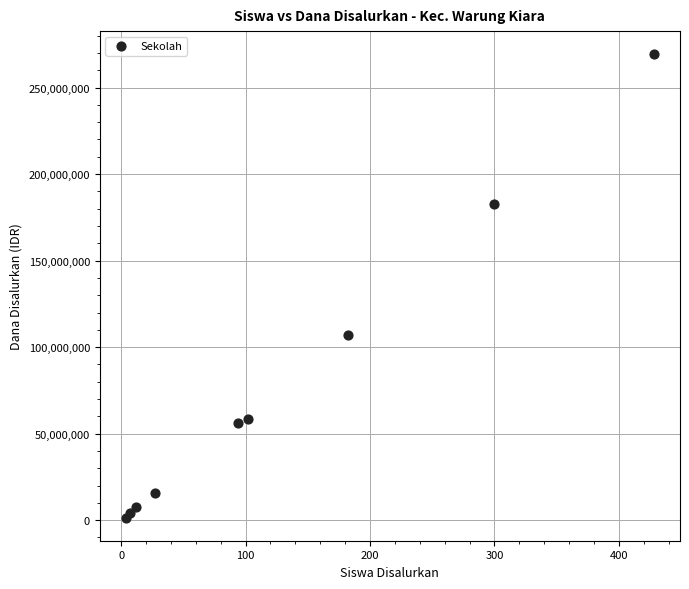

What Y value in the scatter plot is closest to 135375000?

106875000